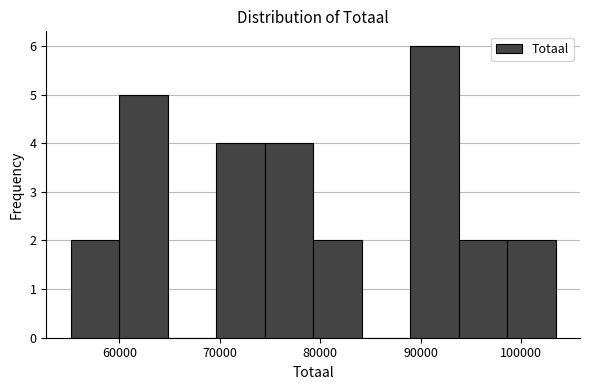

Reading left to right, list every bar in this chart as the range it spans on the x-axis followed by its height. Neither the bar edges nor the heights are printed on the chart, so give them approximately, as read against the axes.

55000 to 60000: 2
60000 to 65000: 5
65000 to 70000: 0
70000 to 74000: 4
74000 to 79000: 4
79000 to 84000: 2
84000 to 89000: 0
89000 to 94000: 6
94000 to 99000: 2
99000 to 103000: 2